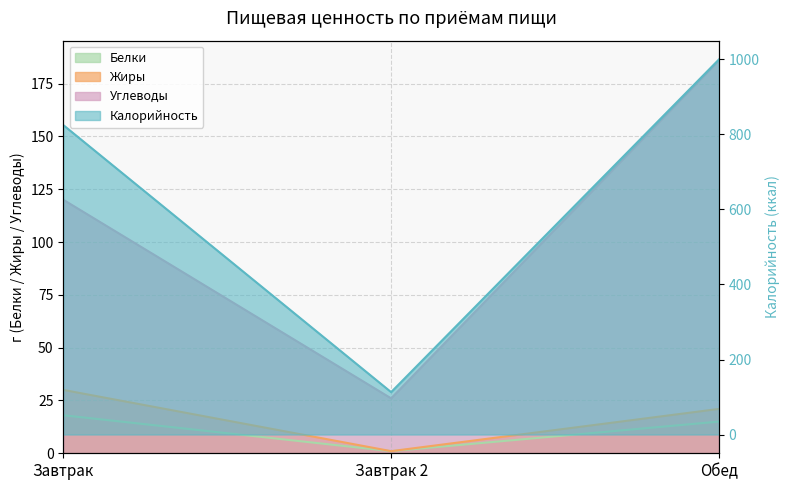

What are all the series names shown in the legend?

Калорийность, Белки, Жиры, Углеводы